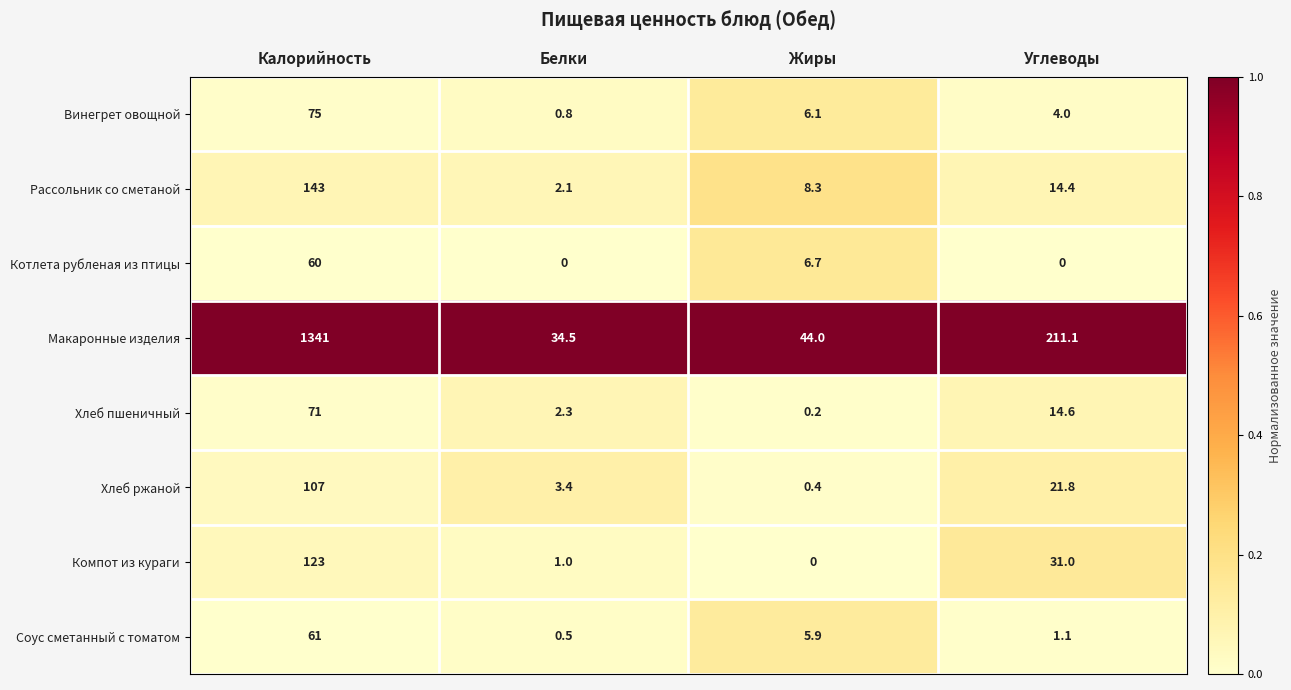

Which series changed the most between Белки and Углеводы?

Макаронные изделия